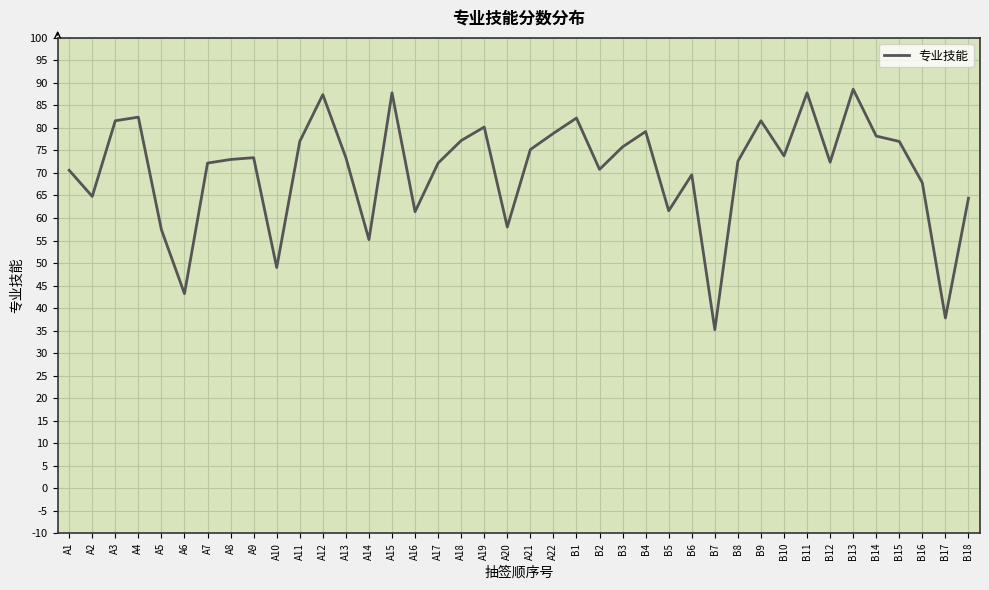

True or false: the data shows 25.3 at B5.

False